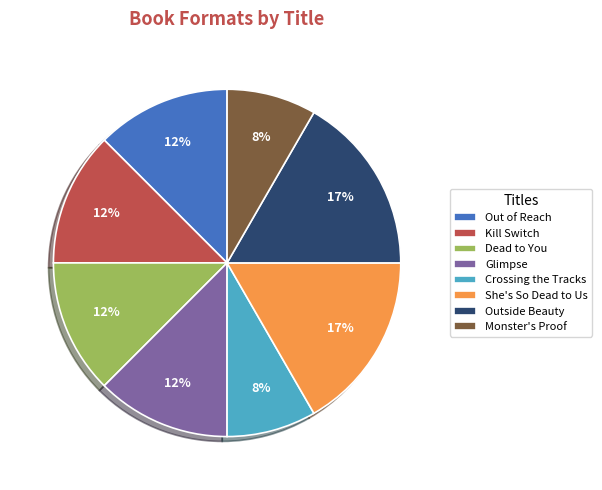

To the nearest percent, what is the average slice percentage?

12%